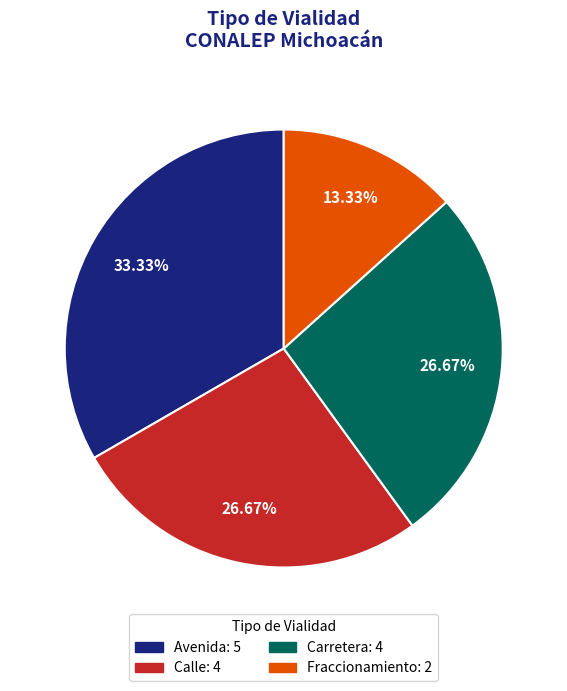

To the nearest percent, what is the combined percentage of Calle and Avenida?

60%